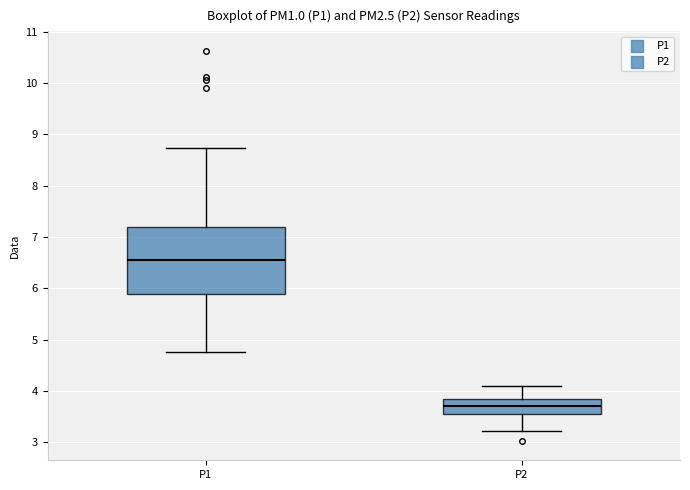

Where does the lower whisker of the box for P2 end on the y-axis? The values are not printed on the chart, so give them approximately, as read against the axis.

3.2